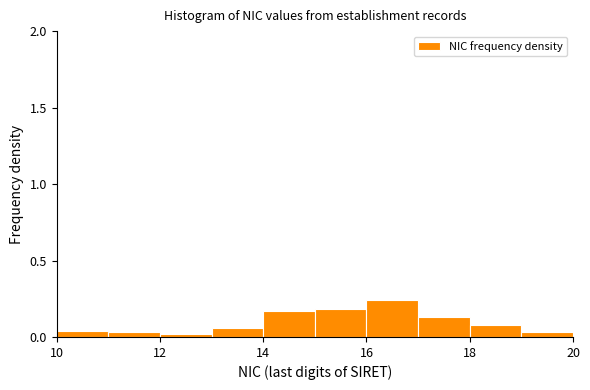

Which range on the x-axis has the tallest bar?

16 to 17